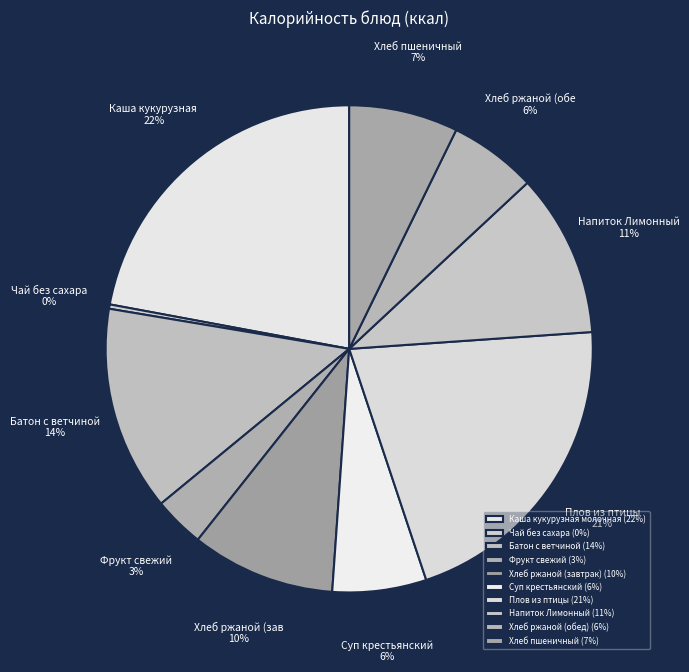

Which slice is the largest?

Каша кукурузная молочная